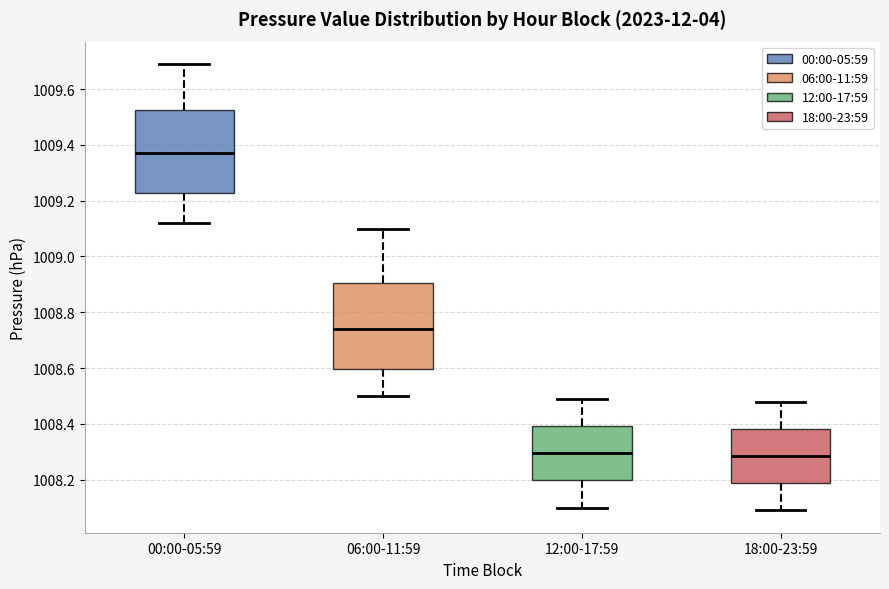

Where does the median line of the box for 18:00-23:59 sit on the y-axis? The values are not printed on the chart, so give them approximately, as read against the axis.

1008.28